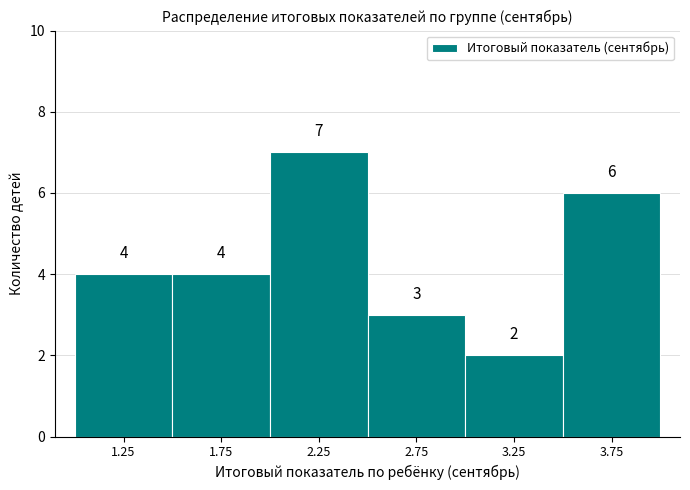

Reading left to right, transcribe this chart: for each bar, give the range it covers on the x-axis and its height.

1.0 to 1.5: 4
1.5 to 2.0: 4
2.0 to 2.5: 7
2.5 to 3.0: 3
3.0 to 3.5: 2
3.5 to 4.0: 6